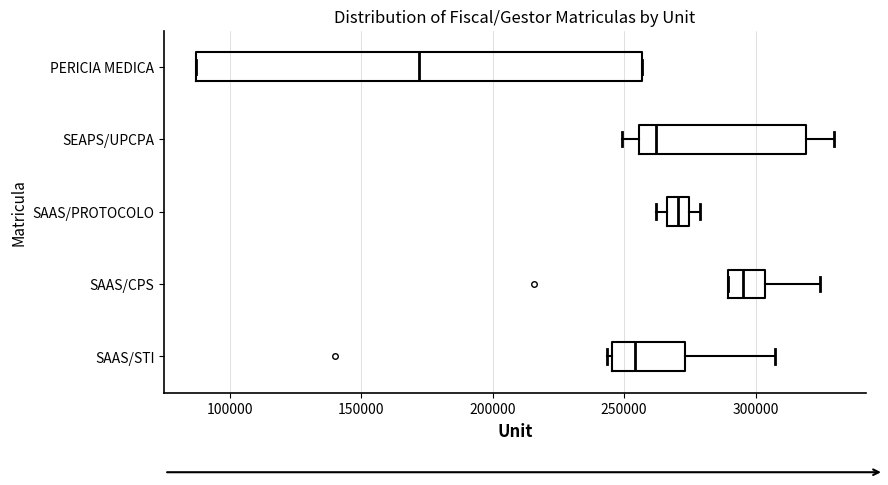

Reading bottom to top, transcribe this box plot: for each box, give where its median line is, the range the box spans, and where its two whiskers end, as read against the x-axis. The values are not printed on the chart, so give them approximately, as read against the axis.

SAAS/STI: median 255000, box 245000 to 275000, whiskers 245000 (just left of the box's left edge) to 305000
SAAS/CPS: median 295000, box 290000 to 305000, whiskers 290000 to 325000
SAAS/PROTOCOLO: median 270000, box 265000 to 275000, whiskers 260000 to 280000
SEAPS/UPCPA: median 260000, box 255000 to 320000, whiskers 250000 to 330000
PERICIA MEDICA: median 170000, box 85000 to 255000, whiskers 85000 to 255000